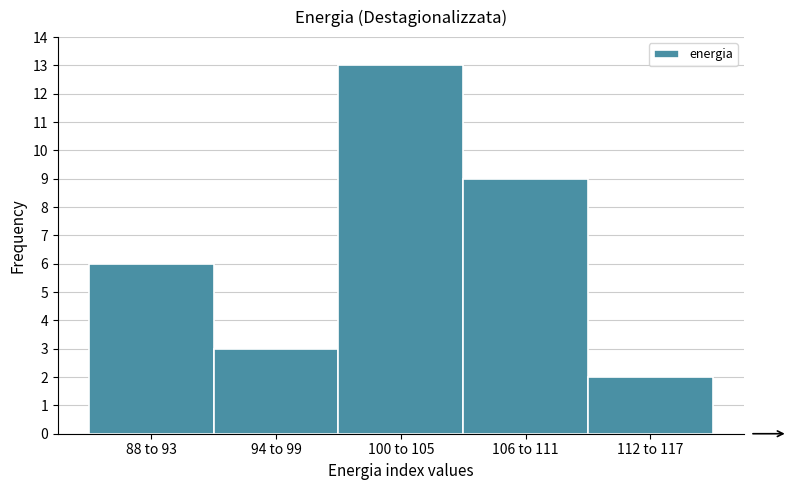

Reading left to right, what are all the values shown in this chart?

6	3	13	9	2